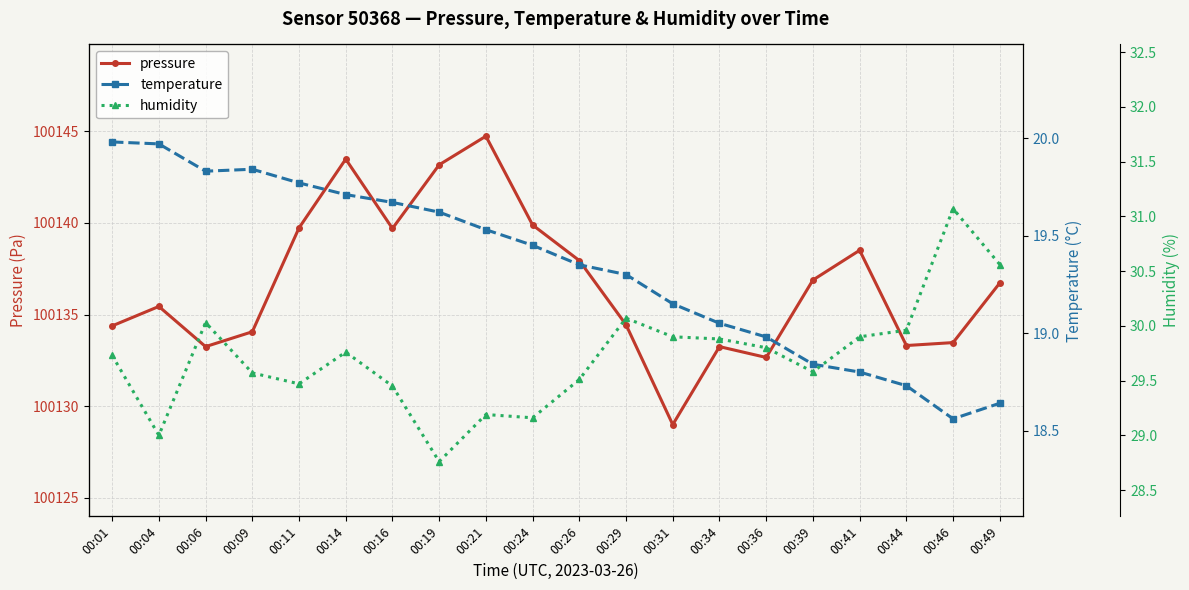

What is the difference between the maximum and minimum values in the humidity series?

2.3